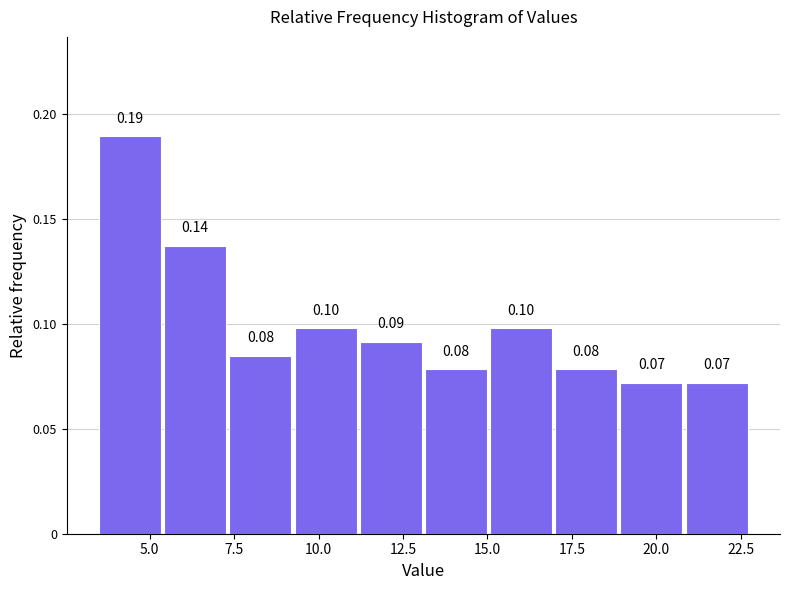

Around what value on the x-axis is the tallest bar? Give the approximate position of its centre, as read against the axis.

4.5